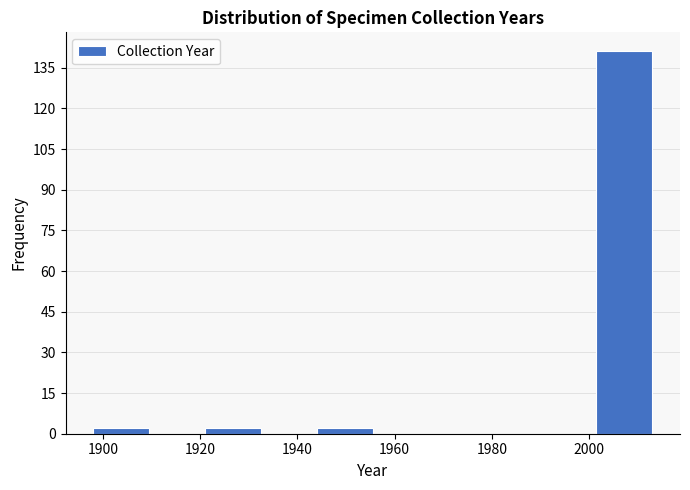

Reading left to right, transcribe this chart: for each bar, give the range it covers on the x-axis and its height. Neither the bar edges nor the heights are printed on the chart, so give them approximately, as read against the axes.

1898.0 to 1909.5: 2
1909.5 to 1921.0: 0
1921.0 to 1932.5: 2
1932.5 to 1944.0: 0
1944.0 to 1955.5: 2
1955.5 to 1967.0: 0
1967.0 to 1978.5: 0
1978.5 to 1990.0: 0
1990.0 to 2001.5: 0
2001.5 to 2013.0: 142